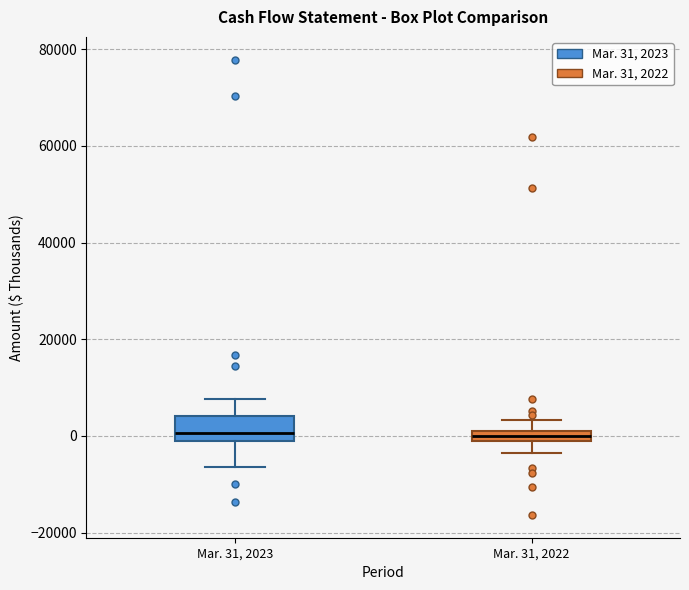

Where does the median line of the box for Mar. 31, 2023 sit on the y-axis? The values are not printed on the chart, so give them approximately, as read against the axis.

0